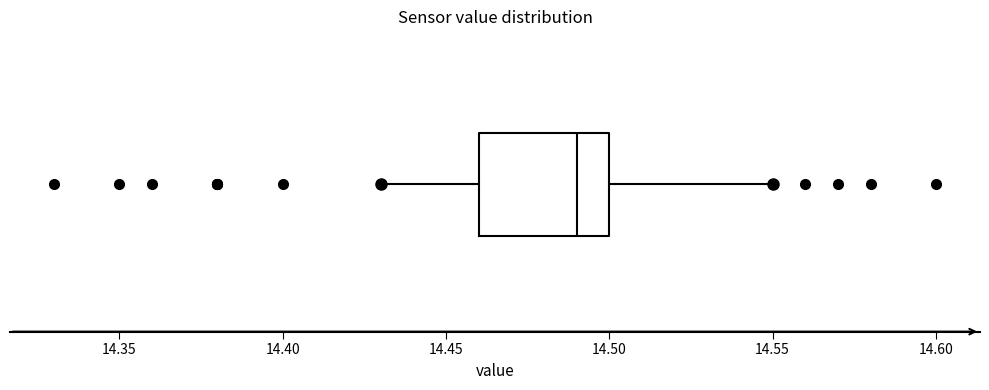

Transcribe this box plot: give where the median line is, the range the box spans, and where the two whiskers end, as read against the x-axis. The values are not printed on the chart, so give them approximately, as read against the axis.

median 14.49, box 14.46 to 14.50, whiskers 14.43 to 14.55